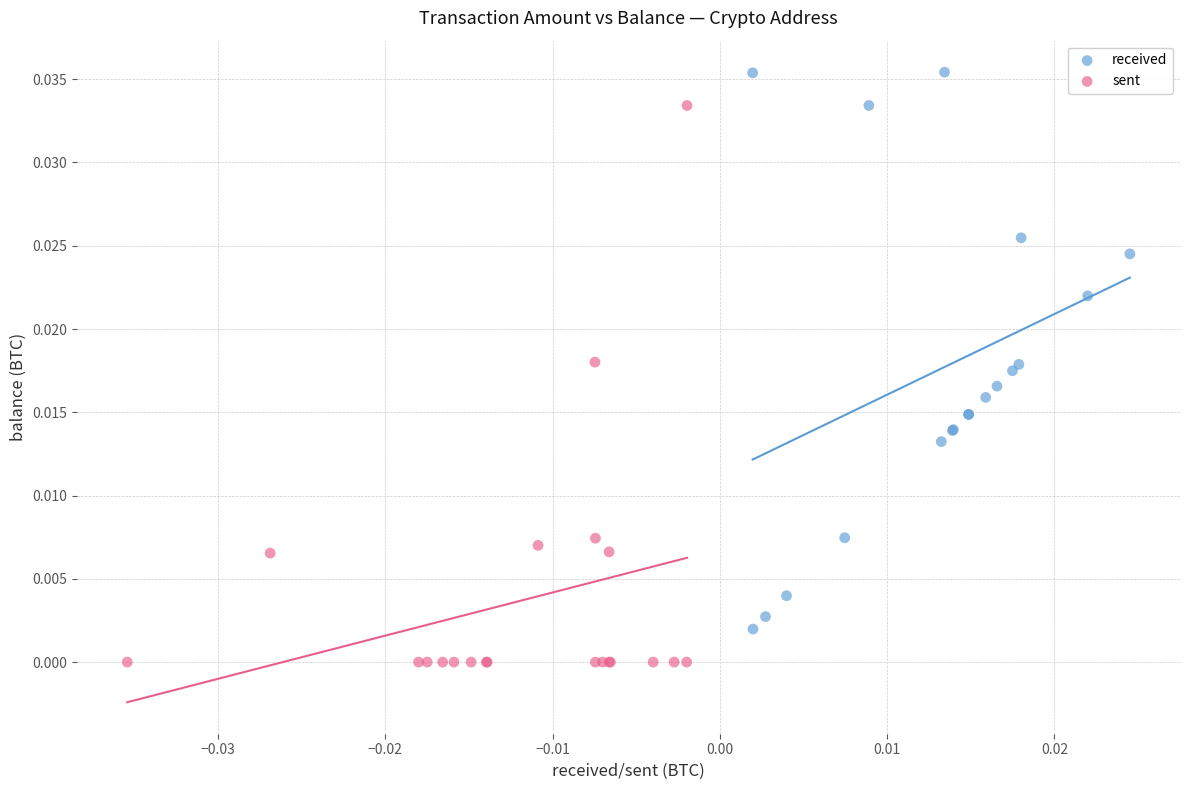

Which series reaches the minimum Y coordinate?

sent